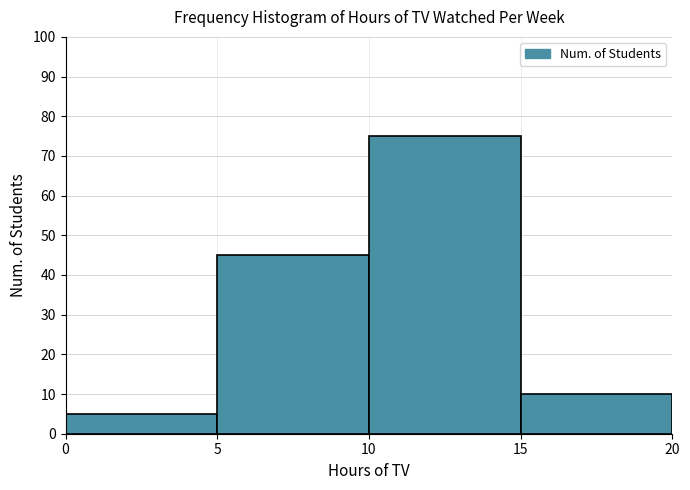

Reading left to right, list every bar in this chart as the range it spans on the x-axis followed by its height. The values are not printed on the chart, so give them approximately, as read against the axis.

0 to 5: 5
5 to 10: 45
10 to 15: 75
15 to 20: 10